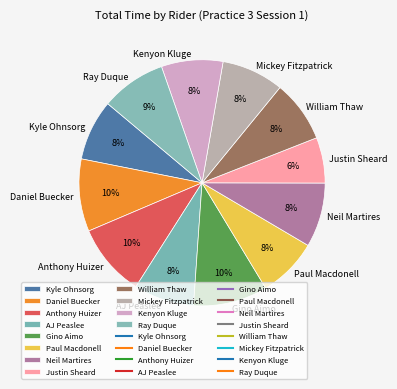

Is there any slice that represents more than half of the pie?

No